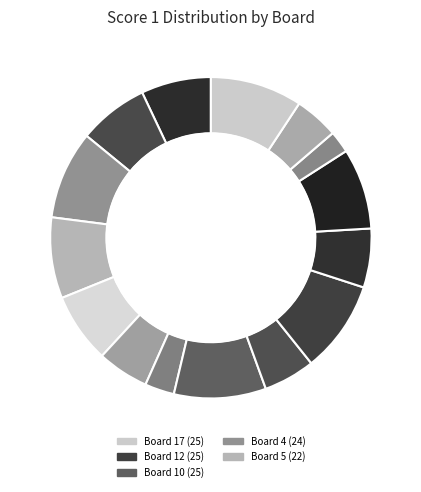

Which slice is the largest?

Board 10